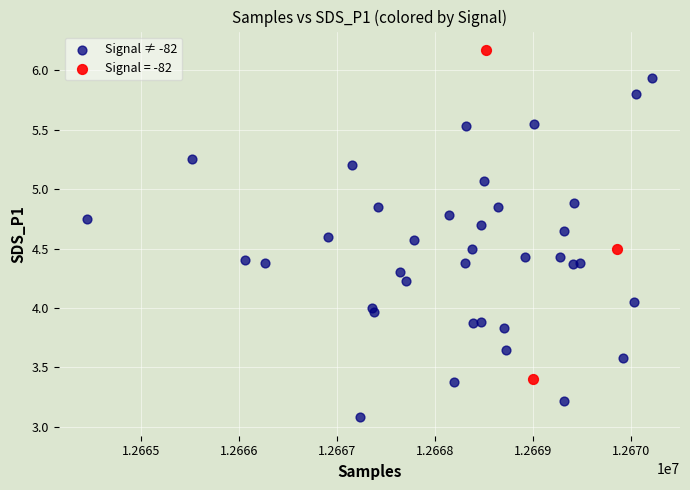

Which series reaches the minimum Y coordinate?

Signal ≠ -82